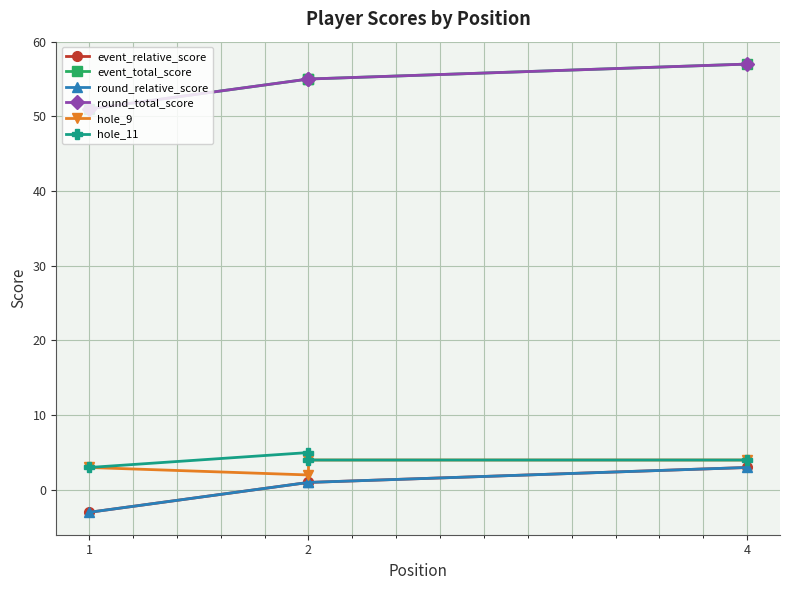

What is the total value across all series at 2?

119